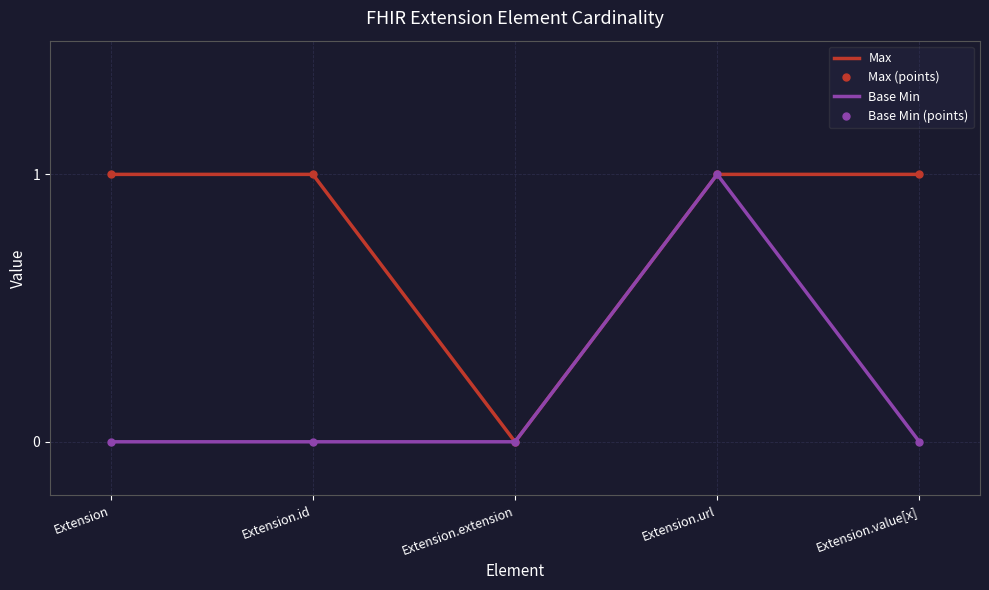

What are all the series names shown in the legend?

Max, Base Min